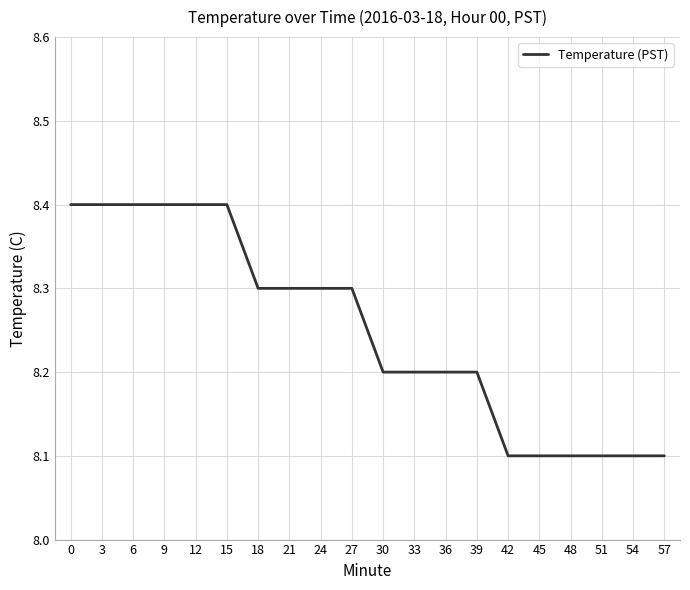

The chart shows a value of 8.3 at 27. True or false?

True